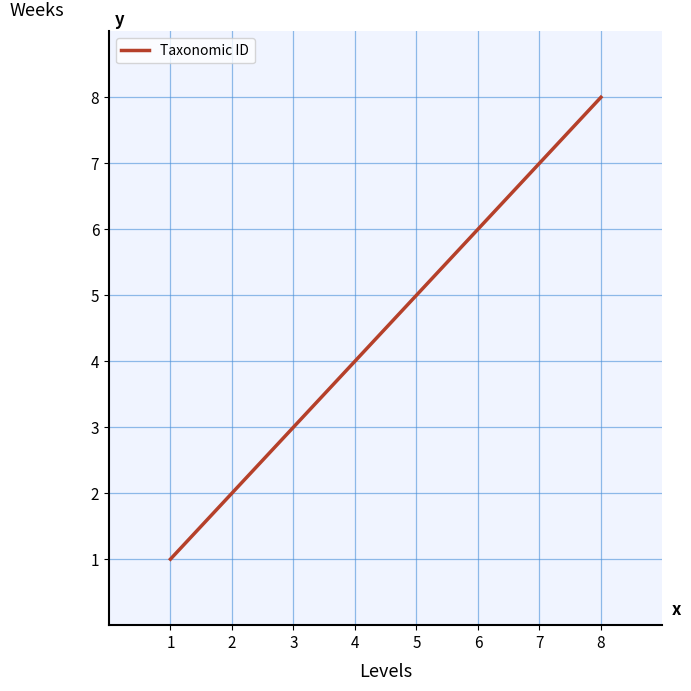

List the labels in order of value, largest first.

8, 7, 6, 5, 4, 3, 2, 1